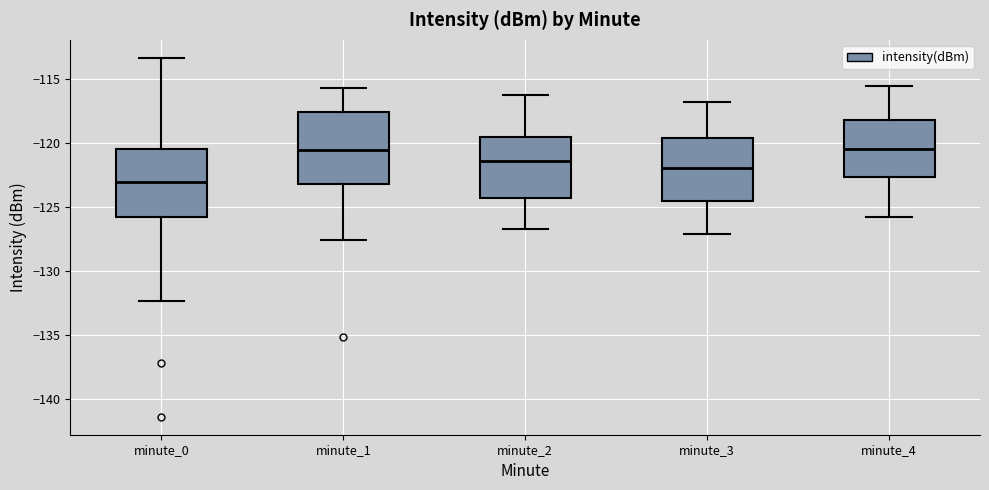

Reading left to right, transcribe this box plot: for each box, give where its median line is, the range the box spans, and where its two whiskers end, as read against the y-axis. The values are not printed on the chart, so give them approximately, as read against the axis.

minute_0: median -123.0, box -126.0 to -120.5, whiskers -132.5 to -113.5
minute_1: median -120.5, box -123.0 to -117.5, whiskers -127.5 to -116.0
minute_2: median -121.5, box -124.5 to -119.5, whiskers -126.5 to -116.5
minute_3: median -122.0, box -124.5 to -119.5, whiskers -127.0 to -117.0
minute_4: median -120.5, box -122.5 to -118.0, whiskers -126.0 to -115.5